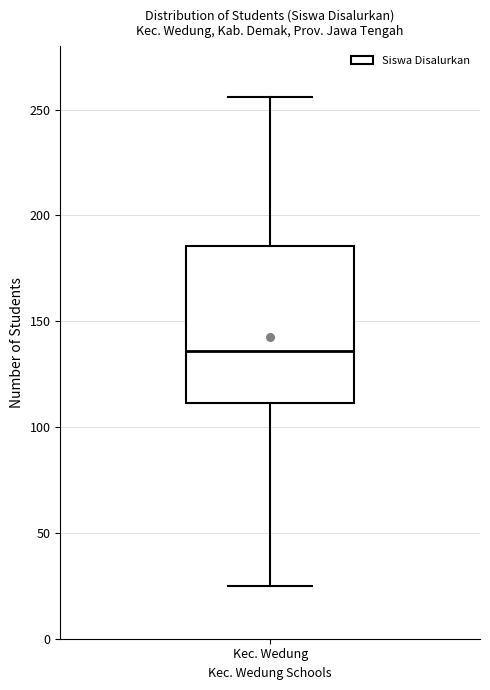

Read this box plot against the y-axis: the position of the median line, the range covered by the box, and the ends of both whiskers. The values are not printed on the chart, so give them approximately, as read against the axis.

median 135, box 110 to 185, whiskers 25 to 255